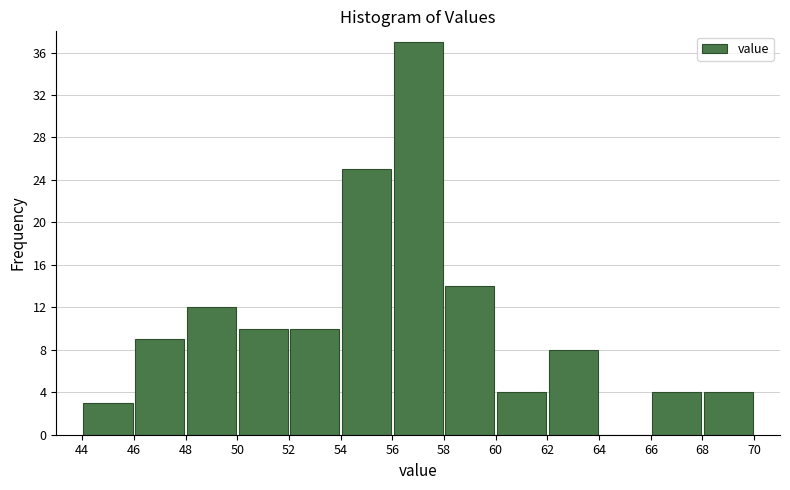

What is the height of the bar covering 44 to 46 on the x-axis? The values are not printed on the chart, so give them approximately, as read against the axis.

3